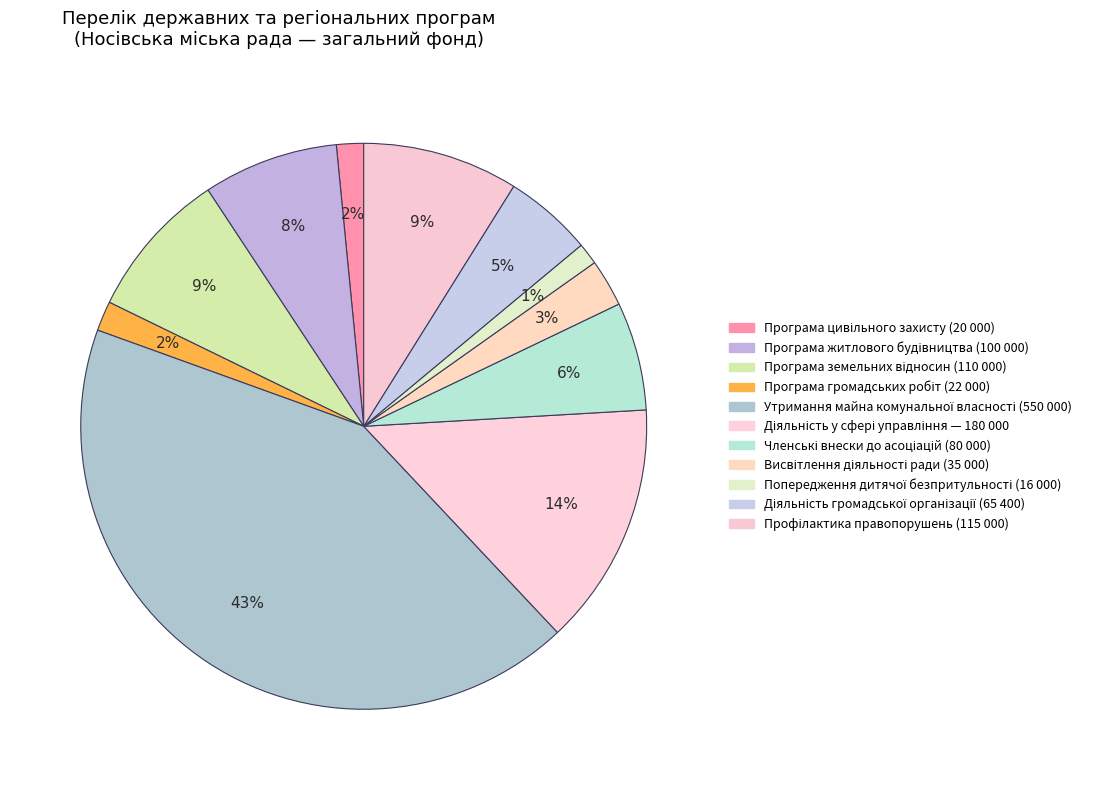

To the nearest percent, what is the difference between the largest and smallest slice percentages?

41%